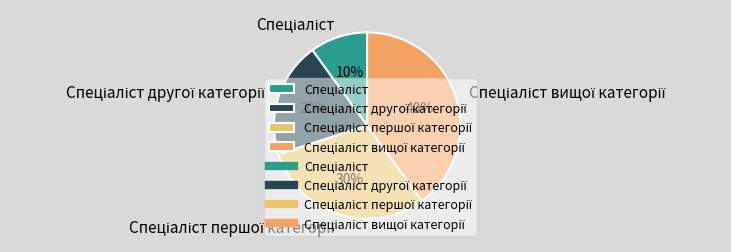

Is there a majority slice in this chart?

No